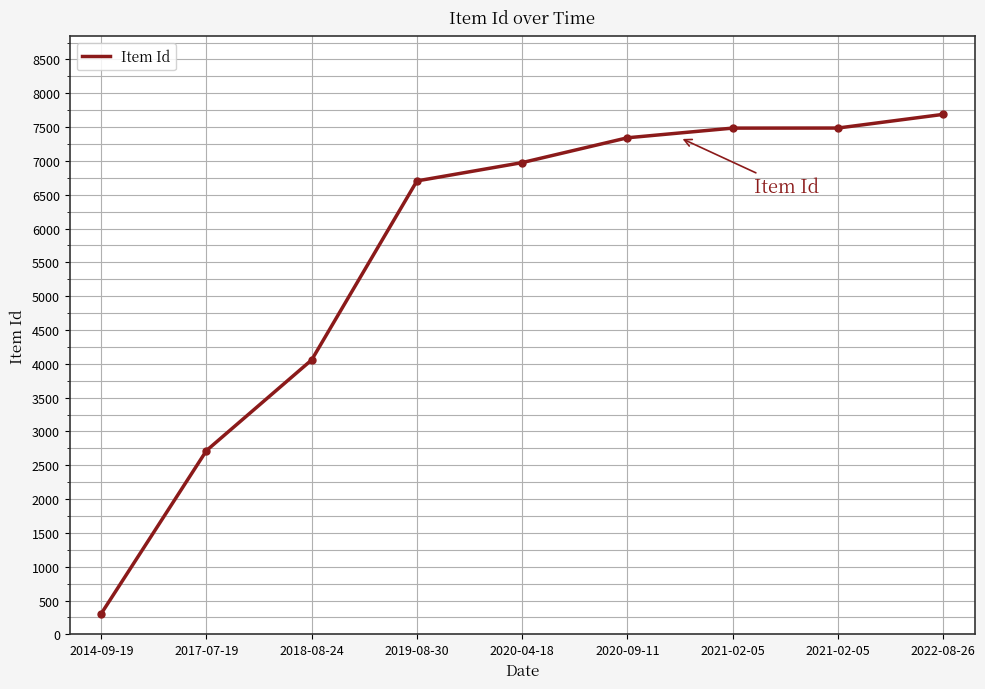

Reading left to right, list all the values displayed in this chart.

306	2717	4058	6704	6975	7342	7485	7486	7688